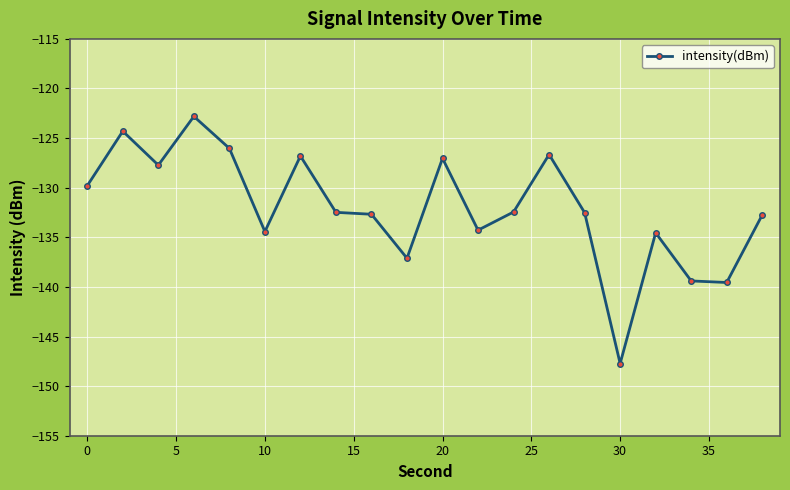

What is the difference between the maximum and minimum values?

24.9